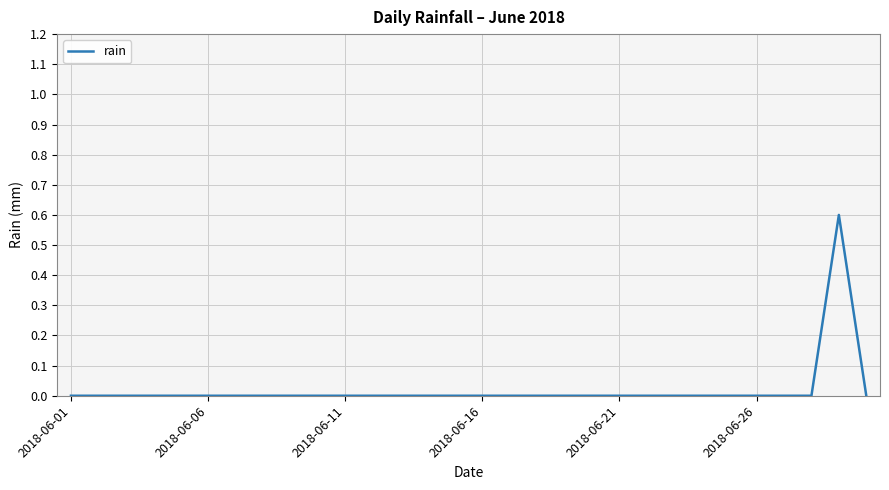

What is the difference between the maximum and minimum values?

0.6